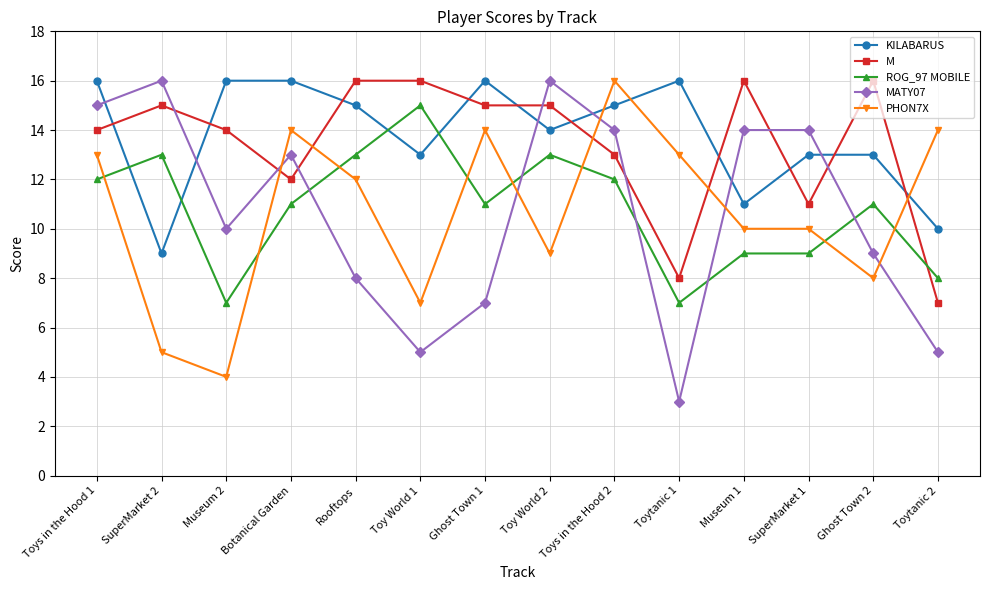

Reading right to left, extract all data points from this chart.

KILABARUS: Toytanic 2=10	Ghost Town 2=13	SuperMarket 1=13	Museum 1=11	Toytanic 1=16	Toys in the Hood 2=15	Toy World 2=14	Ghost Town 1=16	Toy World 1=13	Rooftops=15	Botanical Garden=16	Museum 2=16	SuperMarket 2=9	Toys in the Hood 1=16
M: Toytanic 2=7	Ghost Town 2=16	SuperMarket 1=11	Museum 1=16	Toytanic 1=8	Toys in the Hood 2=13	Toy World 2=15	Ghost Town 1=15	Toy World 1=16	Rooftops=16	Botanical Garden=12	Museum 2=14	SuperMarket 2=15	Toys in the Hood 1=14
ROG_97 MOBILE: Toytanic 2=8	Ghost Town 2=11	SuperMarket 1=9	Museum 1=9	Toytanic 1=7	Toys in the Hood 2=12	Toy World 2=13	Ghost Town 1=11	Toy World 1=15	Rooftops=13	Botanical Garden=11	Museum 2=7	SuperMarket 2=13	Toys in the Hood 1=12
MATY07: Toytanic 2=5	Ghost Town 2=9	SuperMarket 1=14	Museum 1=14	Toytanic 1=3	Toys in the Hood 2=14	Toy World 2=16	Ghost Town 1=7	Toy World 1=5	Rooftops=8	Botanical Garden=13	Museum 2=10	SuperMarket 2=16	Toys in the Hood 1=15
PHON7X: Toytanic 2=14	Ghost Town 2=8	SuperMarket 1=10	Museum 1=10	Toytanic 1=13	Toys in the Hood 2=16	Toy World 2=9	Ghost Town 1=14	Toy World 1=7	Rooftops=12	Botanical Garden=14	Museum 2=4	SuperMarket 2=5	Toys in the Hood 1=13